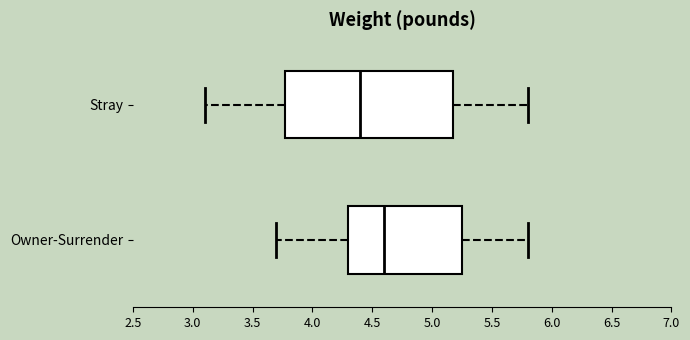

Which box is the widest, from its left edge to its right edge?

Stray